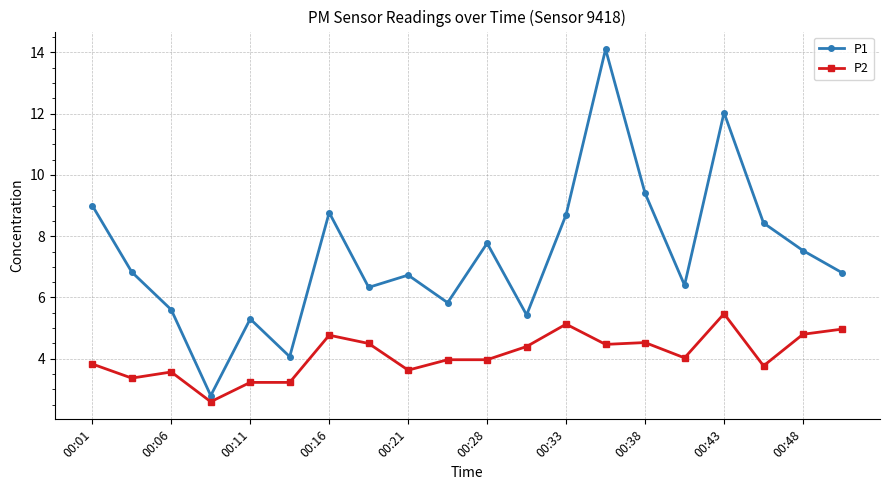

What is the value of the P2 point at the 20th from the left?

5.0